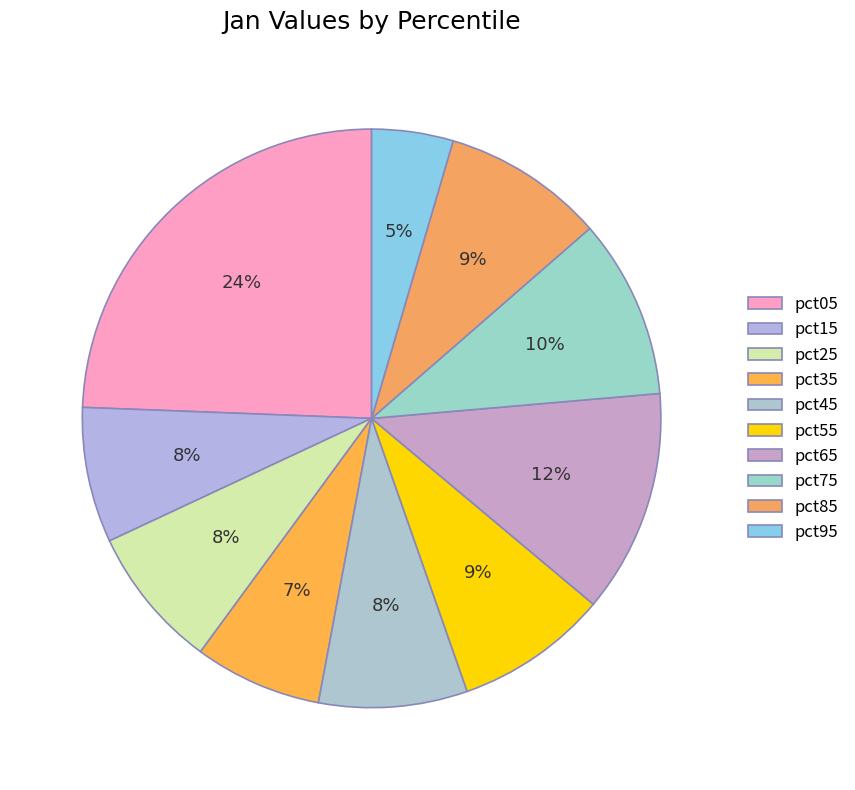

To the nearest percent, what is the combined percentage of pct45 and pct95?

13%